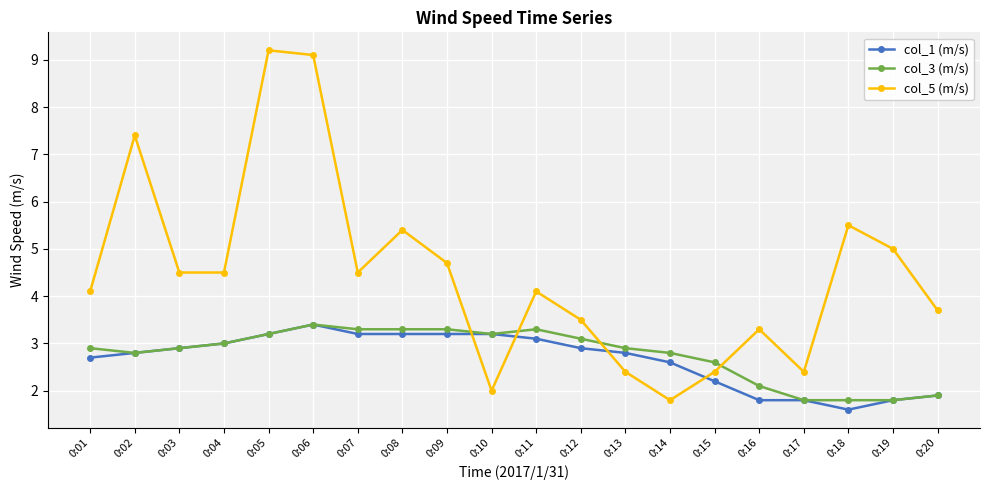

At which label is col_1 (m/s) closest to 2?

0:20